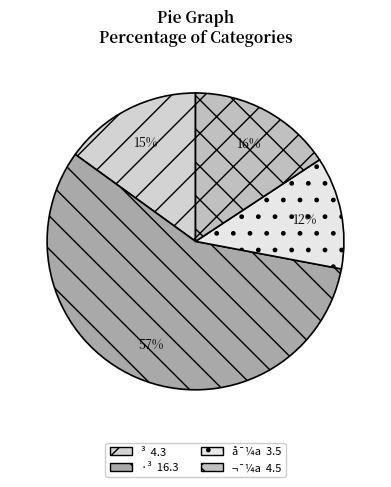

Is it true that ³ is 3% of the pie?

False